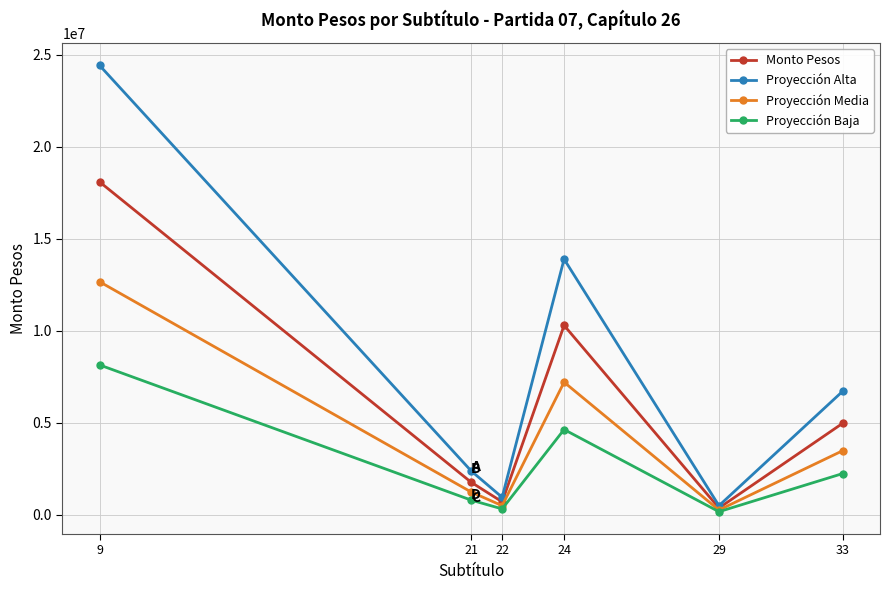

Where does the Monto Pesos series first go above 4973770?

9